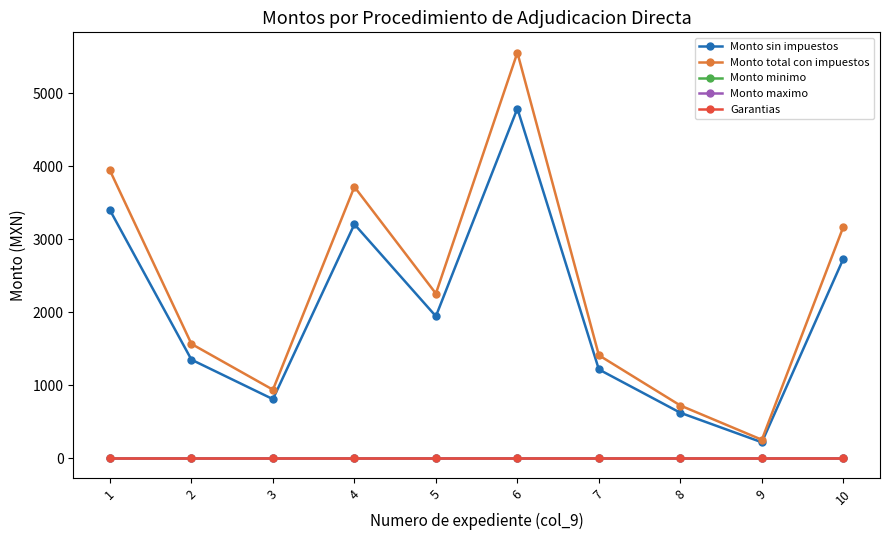

Which has a higher value, 4 or 6?

6